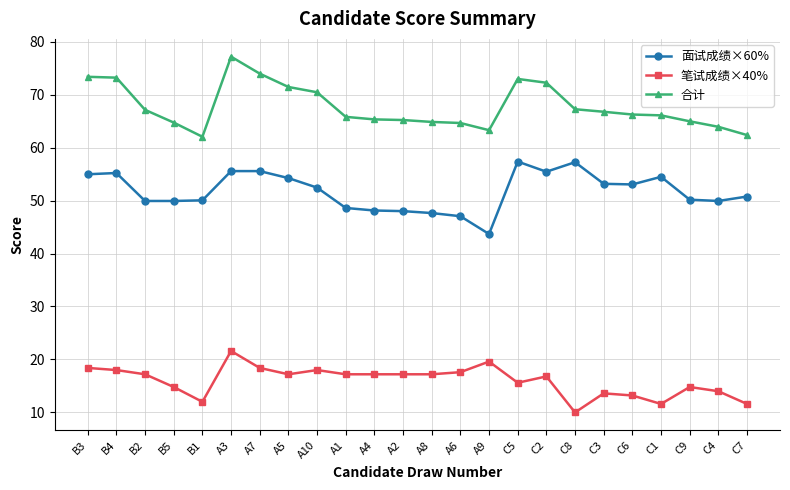

Which series has the largest total across all categories?

合计